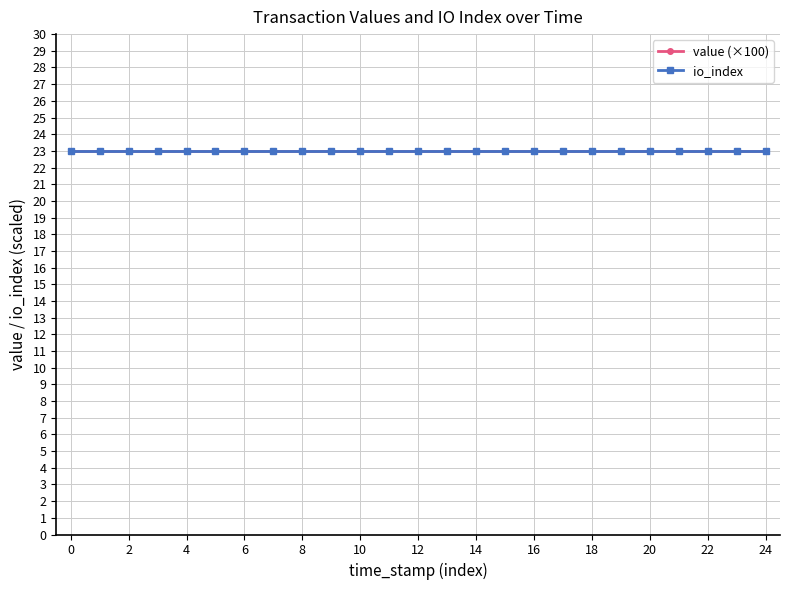

What is the value of the value (×100) point at the 11th from the left?

23.0